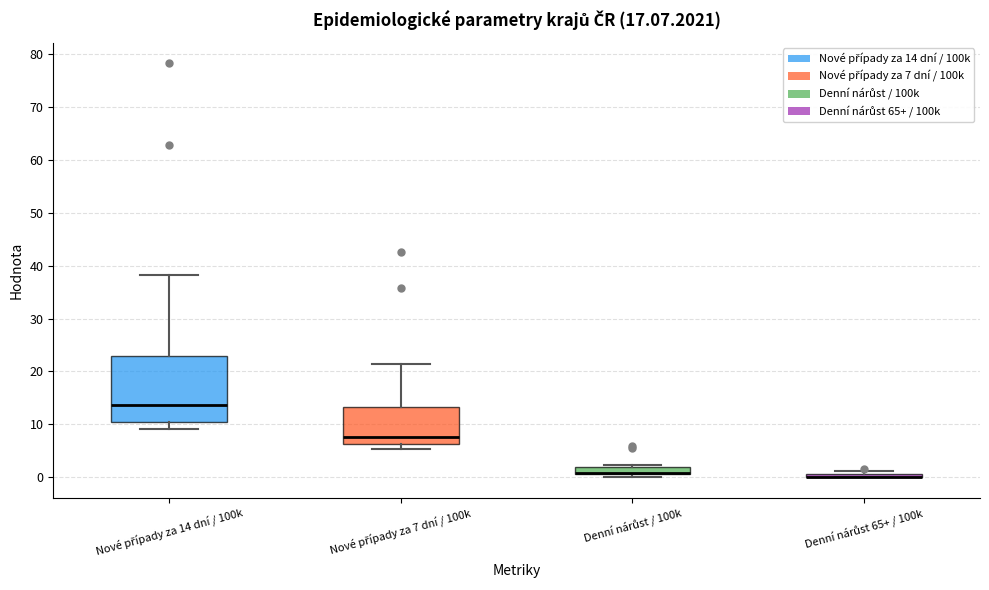

Comparing the boxes themselves (not the whiskers), which one is the tallest?

Nové případy za 14 dní / 100k